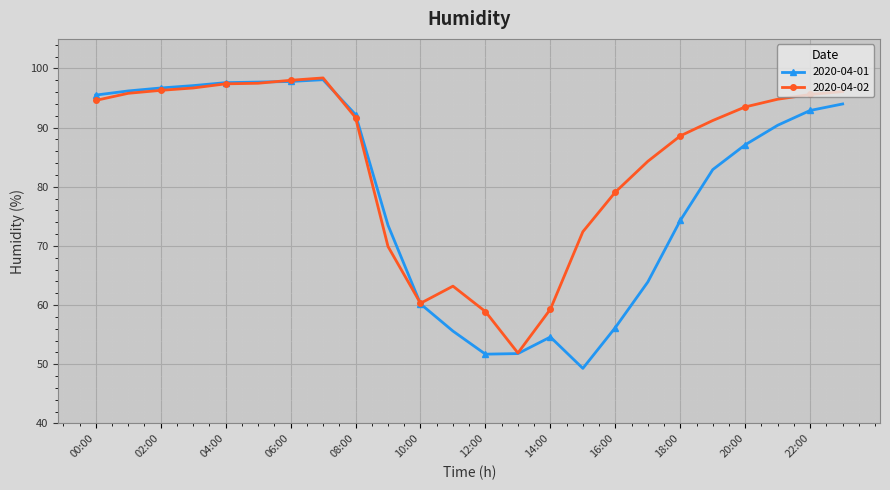

Which series has the widest spread of values?

2020-04-01